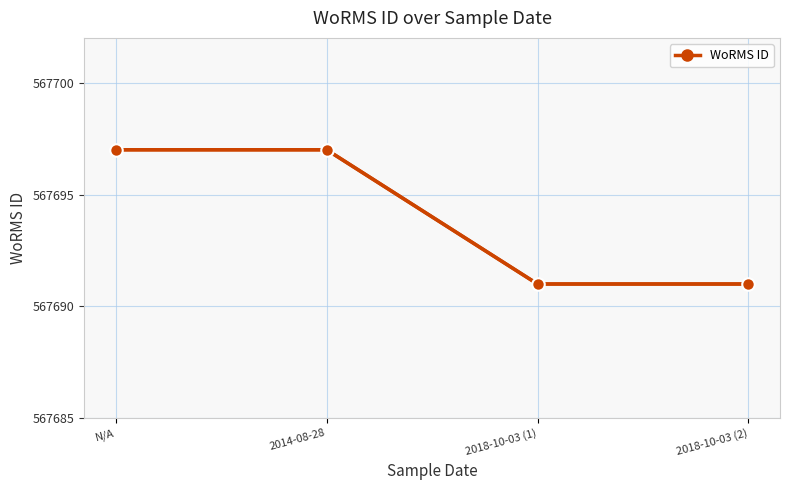

What is the sum of the values at 2014-08-28 and 2018-10-03 (1)?

1135388